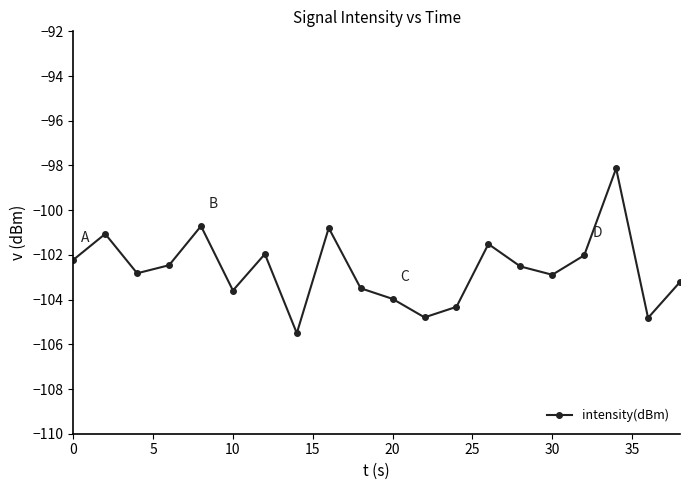

What is the average value?

-102.6